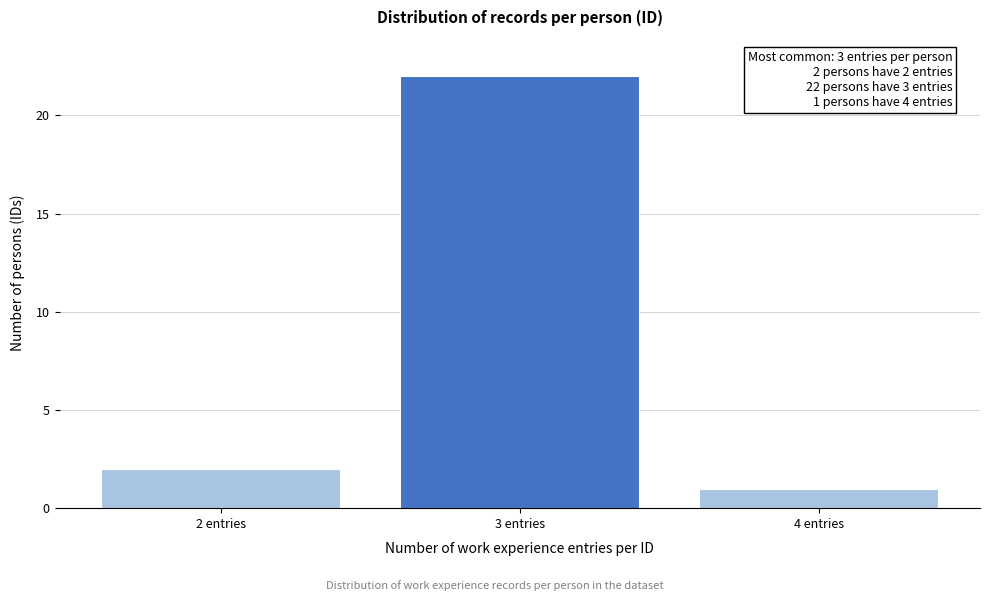

Reading right to left, transcribe all the data shown in this chart.

1	22	2